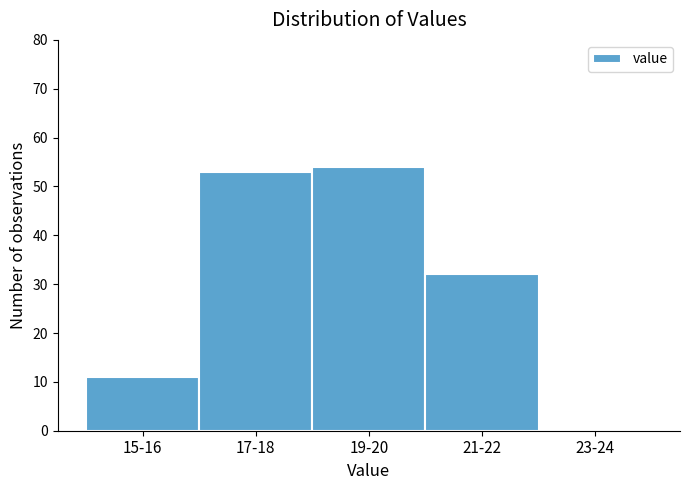

Reading left to right, transcribe all the data shown in this chart.

15-16=11	17-18=53	19-20=54	21-22=32	23-24=0